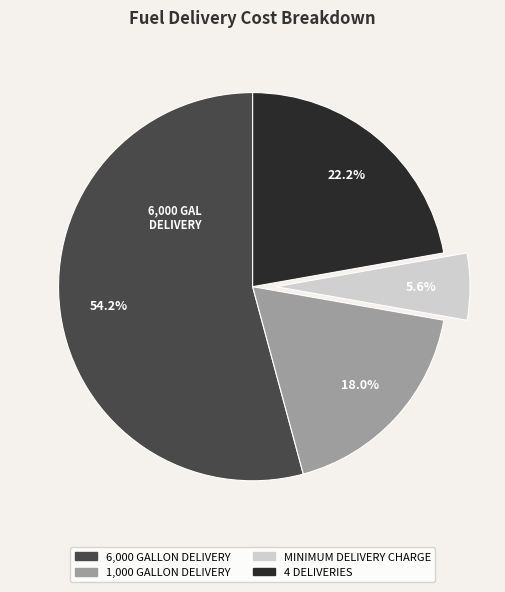

To the nearest percent, what percentage of the pie is MINIMUM DELIVERY CHARGE?

6%